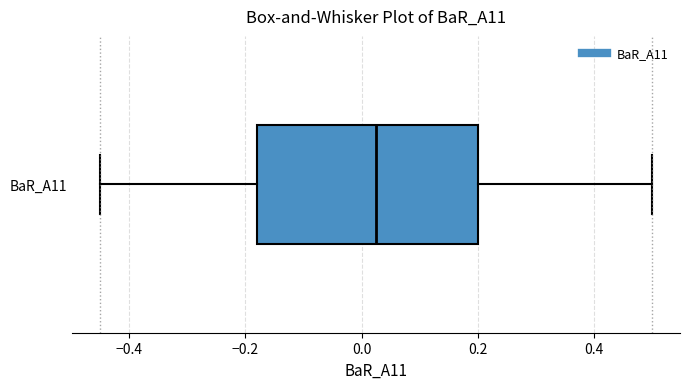

Read this box plot against the x-axis: the position of the median line, the range covered by the box, and the ends of both whiskers. The values are not printed on the chart, so give them approximately, as read against the axis.

median 0.02, box -0.18 to 0.20, whiskers -0.44 to 0.50